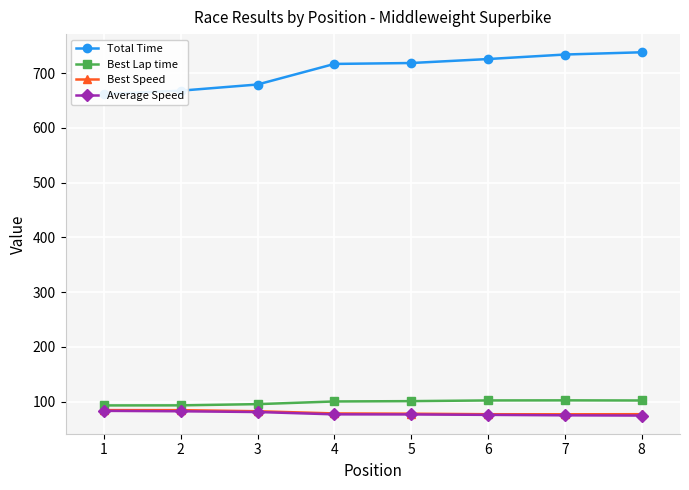

What is the minimum value for Best Speed?

76.8